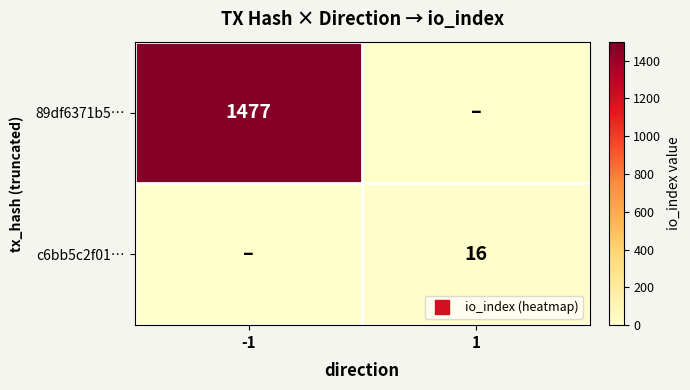

What is the difference between the maximum and minimum values in the 89df6371b5… series?

1477